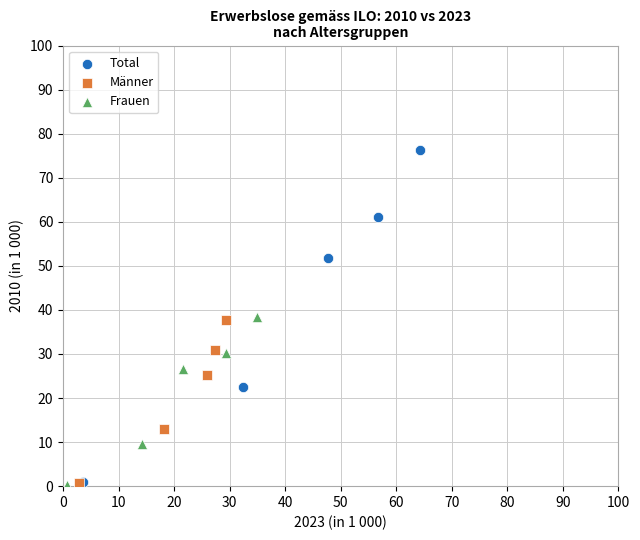

Which series has the largest Y range (max minus min)?

Total